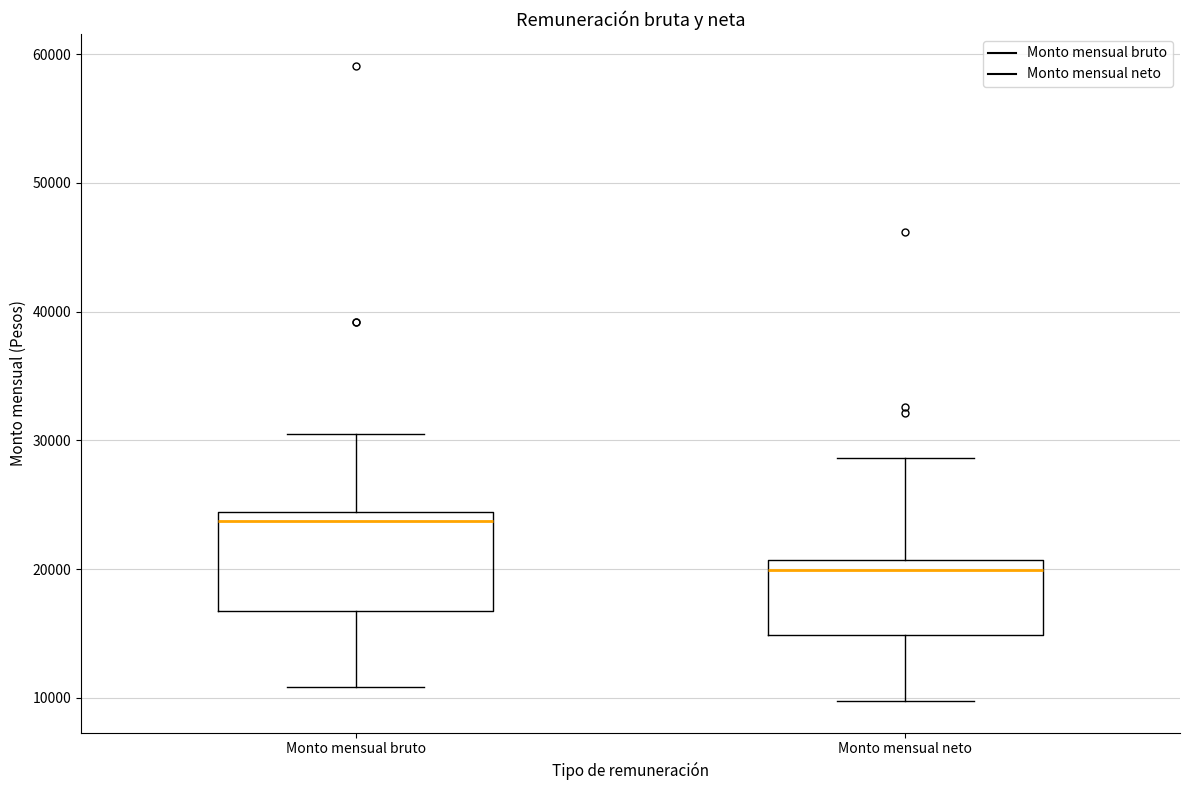

Which box's median line is the highest?

Monto mensual bruto